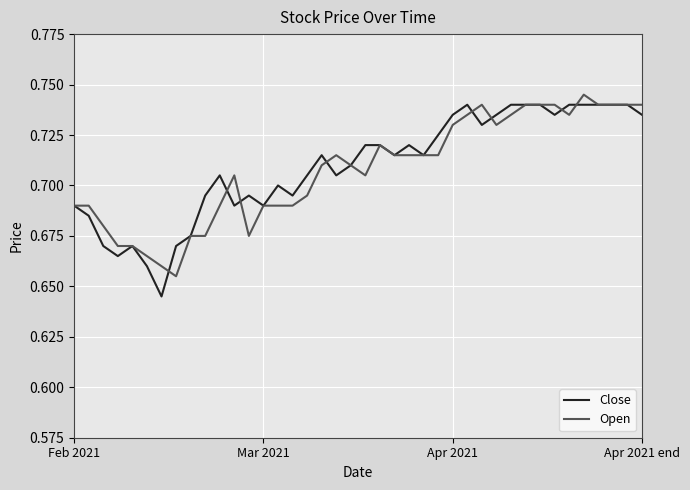

Does the chart have visible grid lines?

Yes